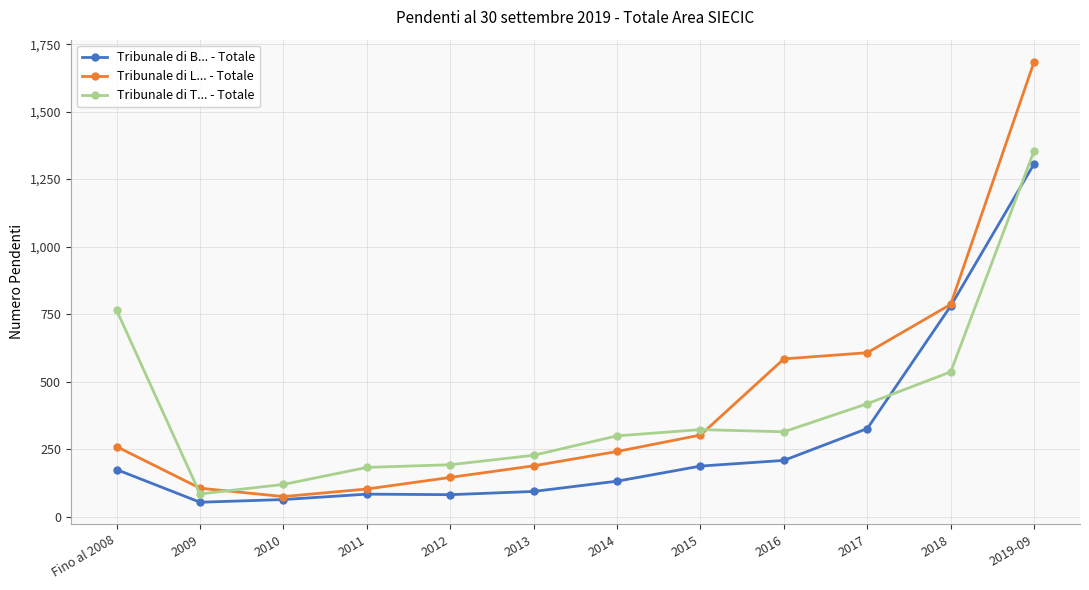

After their last crossing, which series has the higher values: Tribunale di B... - Totale or Tribunale di T... - Totale?

Tribunale di T... - Totale